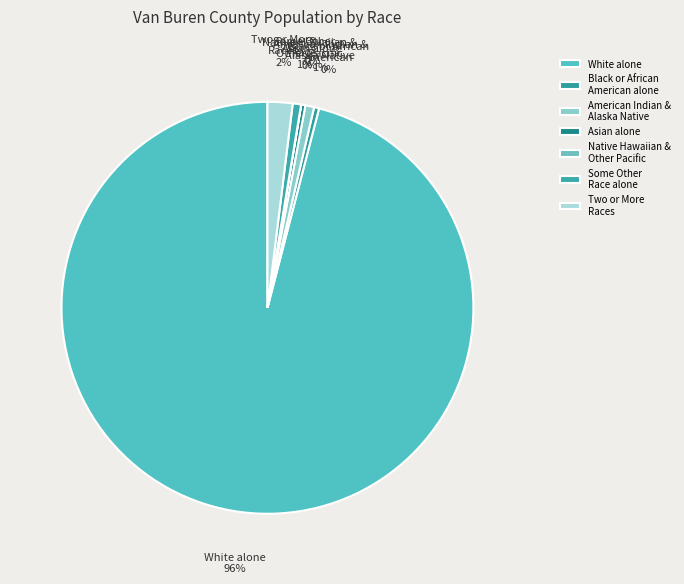

What is the largest slice in the pie chart?

White alone